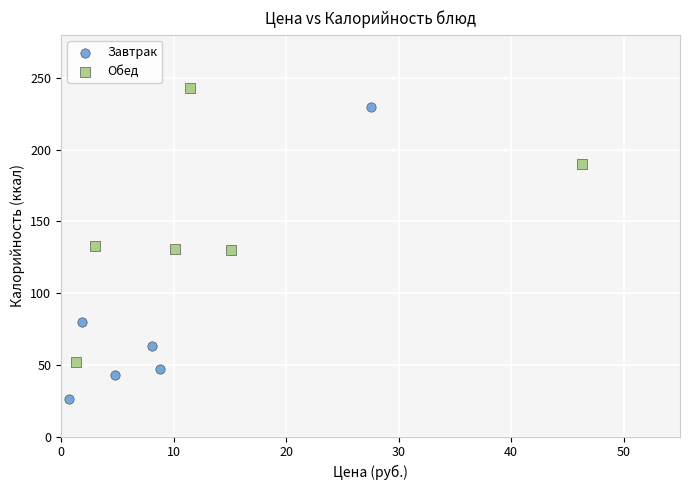

Which series contains the lowest Y value?

Завтрак